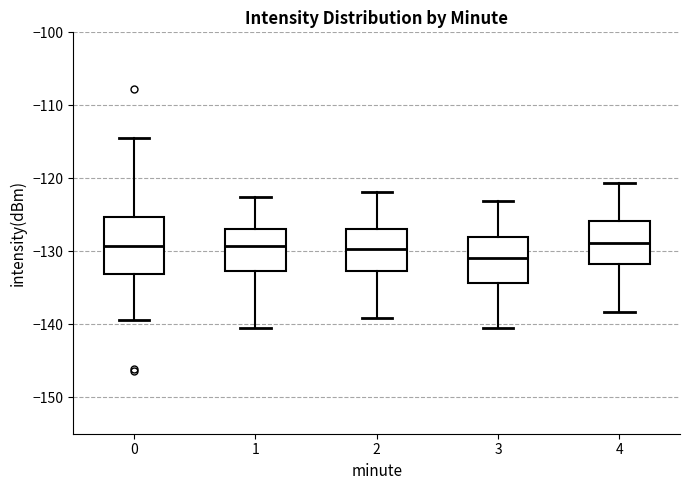

Reading left to right, read every box against the y-axis: the position of its median line, the range the box covers, and the ends of its whiskers. The values are not printed on the chart, so give them approximately, as read against the axis.

0: median -129, box -133 to -125, whiskers -139 to -115
1: median -129, box -133 to -127, whiskers -141 to -123
2: median -130, box -133 to -127, whiskers -139 to -122
3: median -131, box -134 to -128, whiskers -140 to -123
4: median -129, box -132 to -126, whiskers -138 to -121